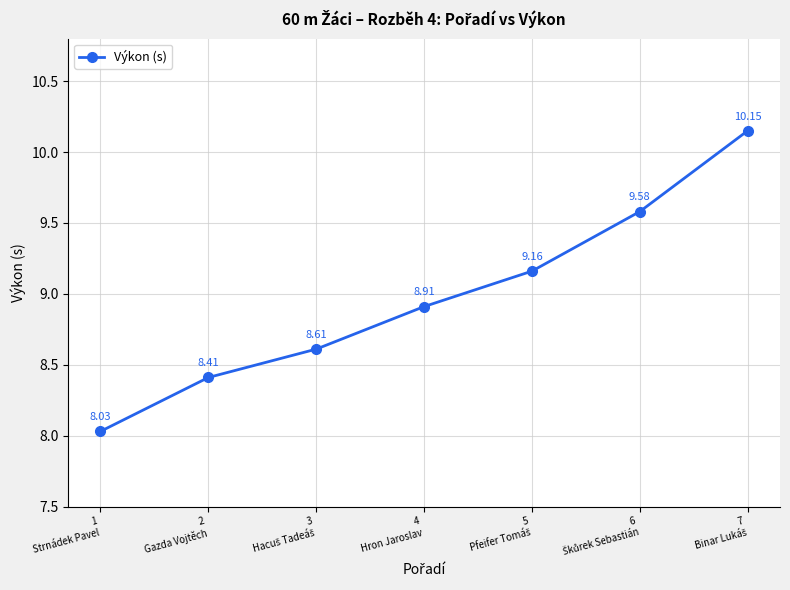

What is the sum of all values?

62.9